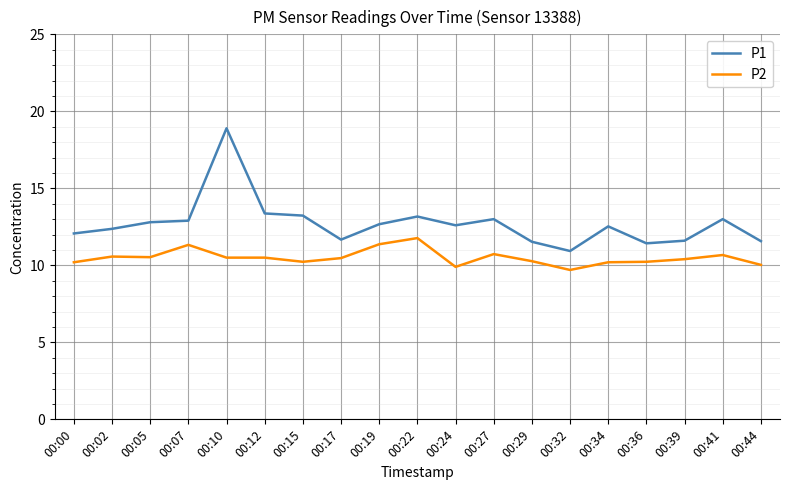

True or false: P1 and P2 cross at least once.

False